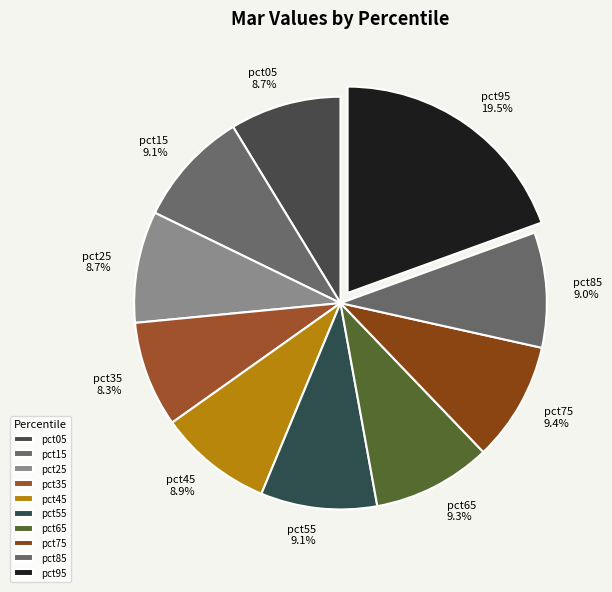

The pct55 slice represents 9% of the pie. True or false?

True